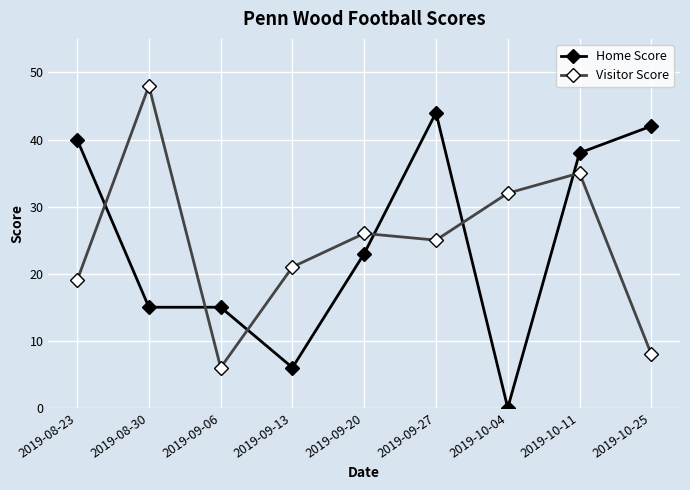

Which series has the widest spread of values?

Home Score